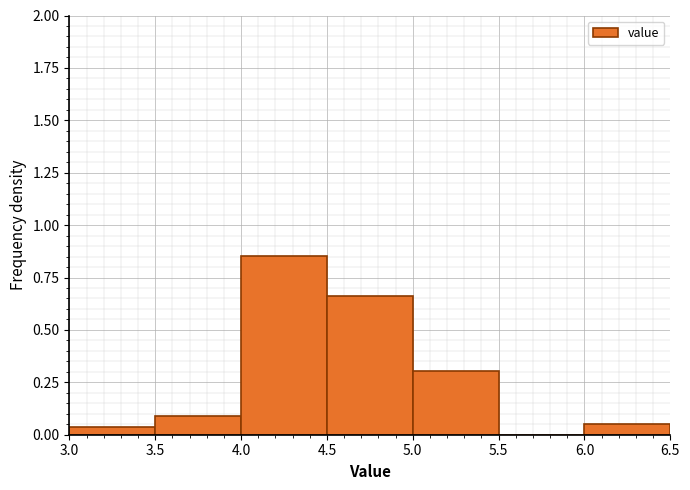

Over which range of the x-axis is the bar tallest?

4.0 to 4.5